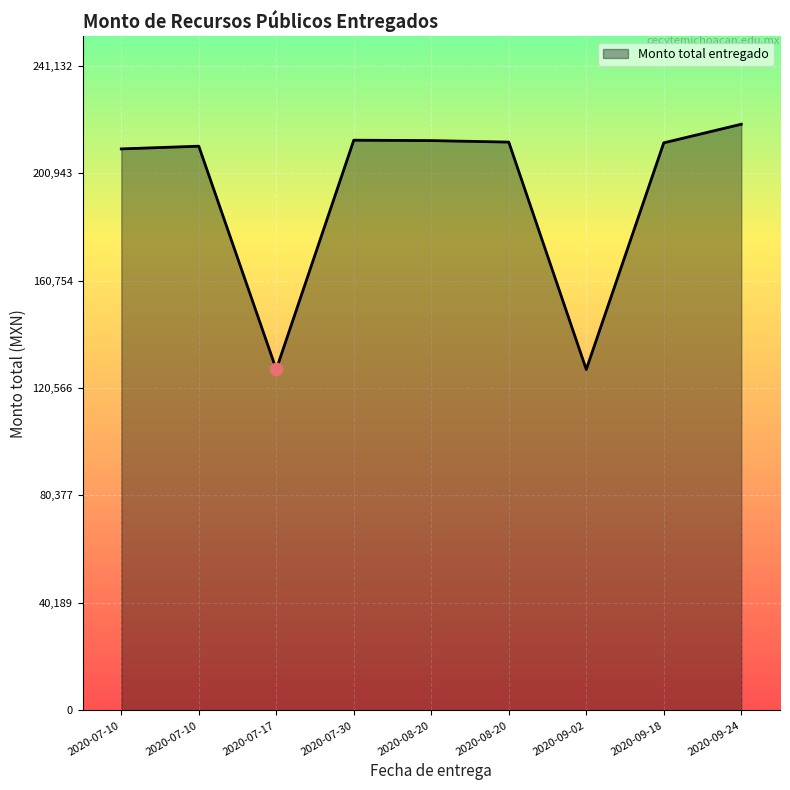

Between 2020-09-02 and 2020-09-18, which is larger?

2020-09-18